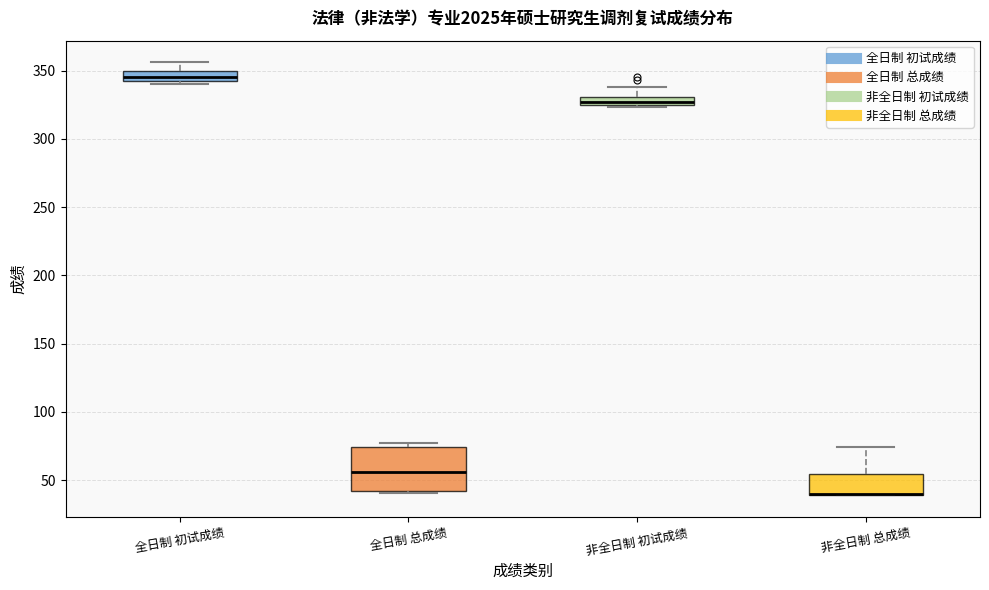

Where is the lower edge of the box for 非全日制 初试成绩 on the y-axis? The values are not printed on the chart, so give them approximately, as read against the axis.

325